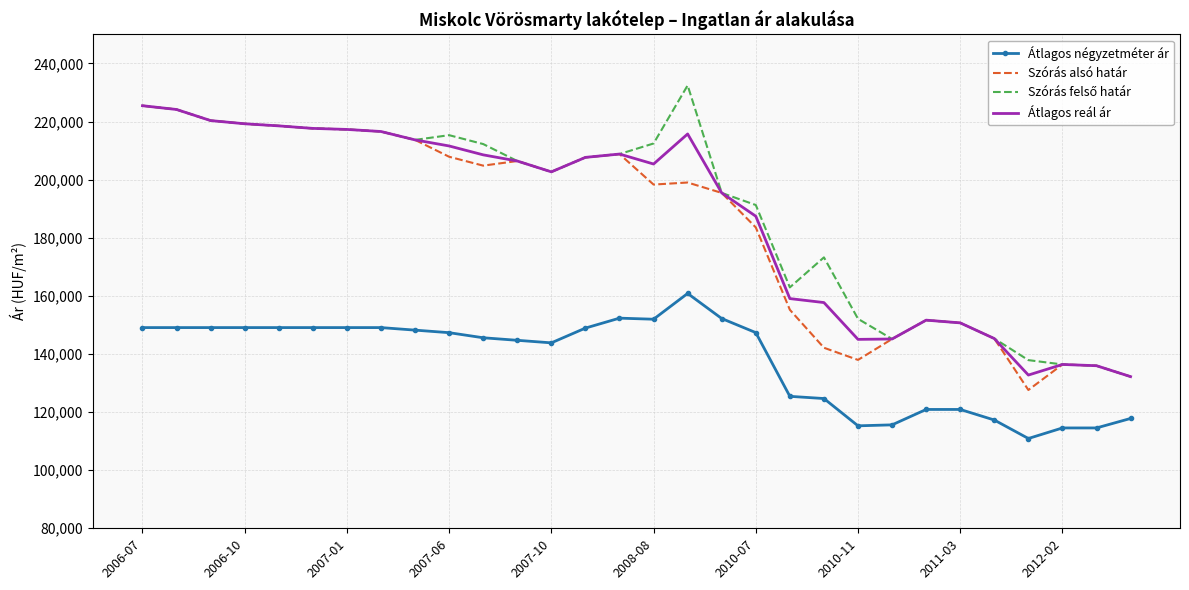

What is the greatest value displayed?

232456